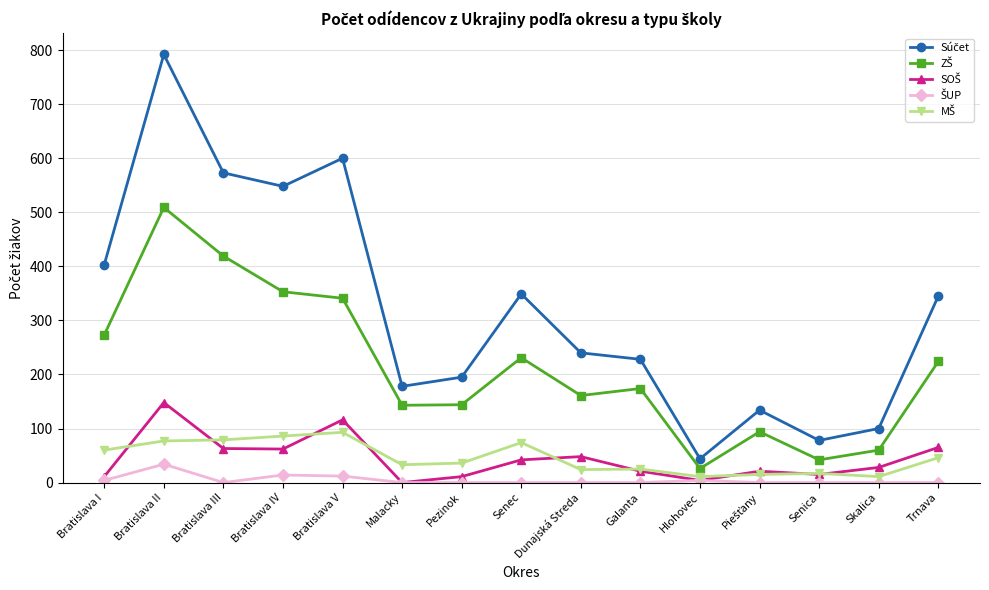

At which category does the chart reach its peak across all series?

Bratislava II